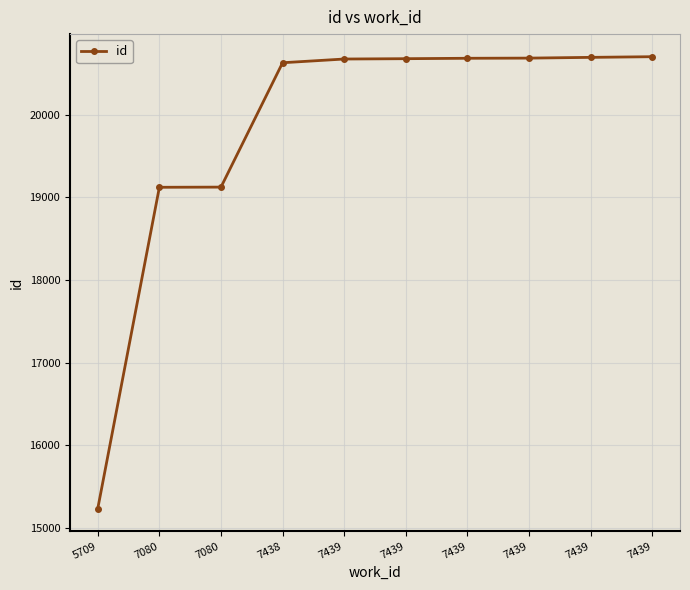

Count the number of data series in this chart.

1